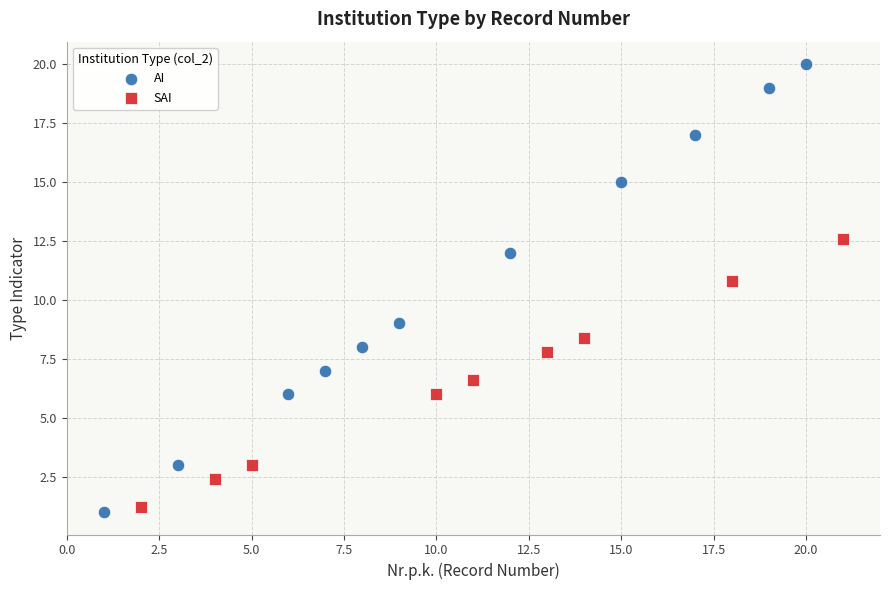

Which series has the widest spread of Y values?

AI